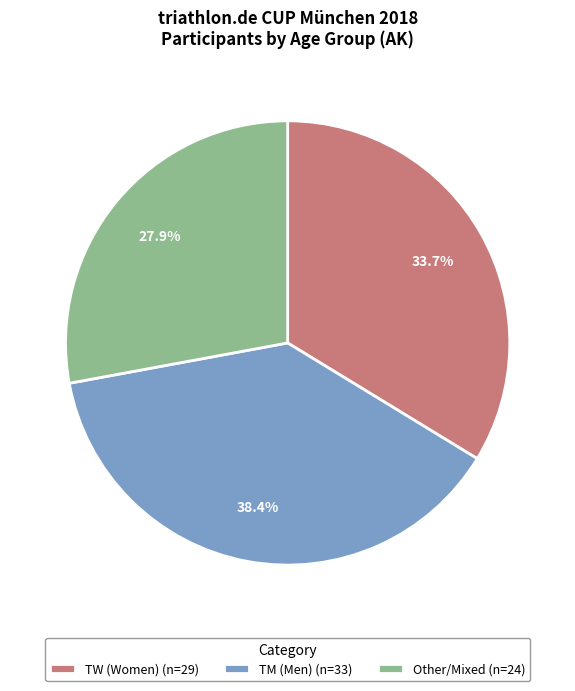

Does TW (Women) (n=29) account for over 50% of the chart?

No